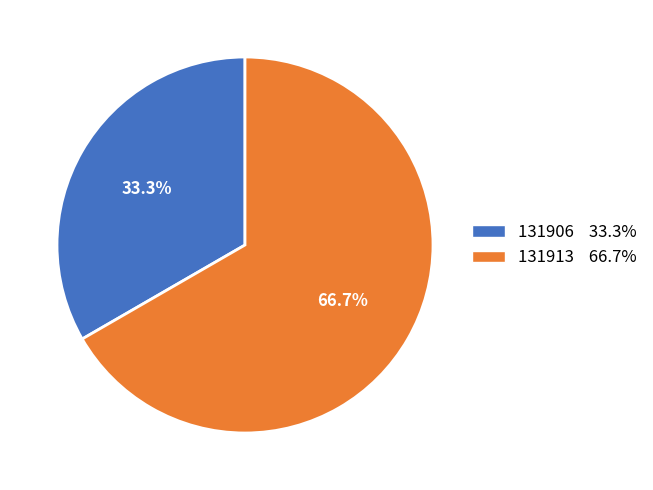

How many segments does this pie chart have?

2